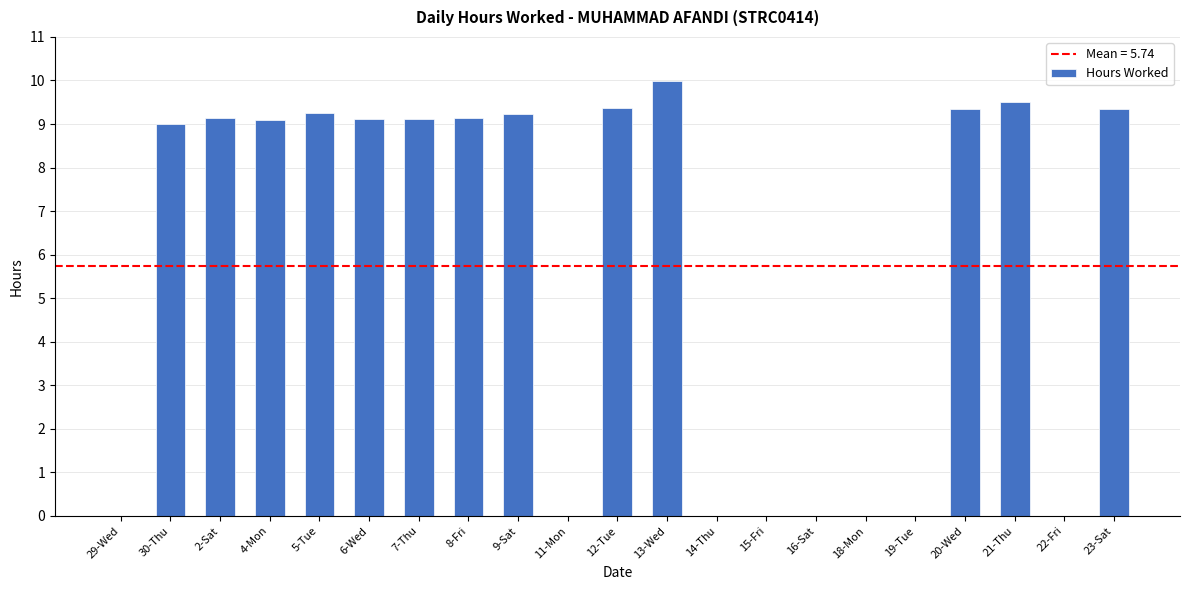

What is the sum of all values?

120.6